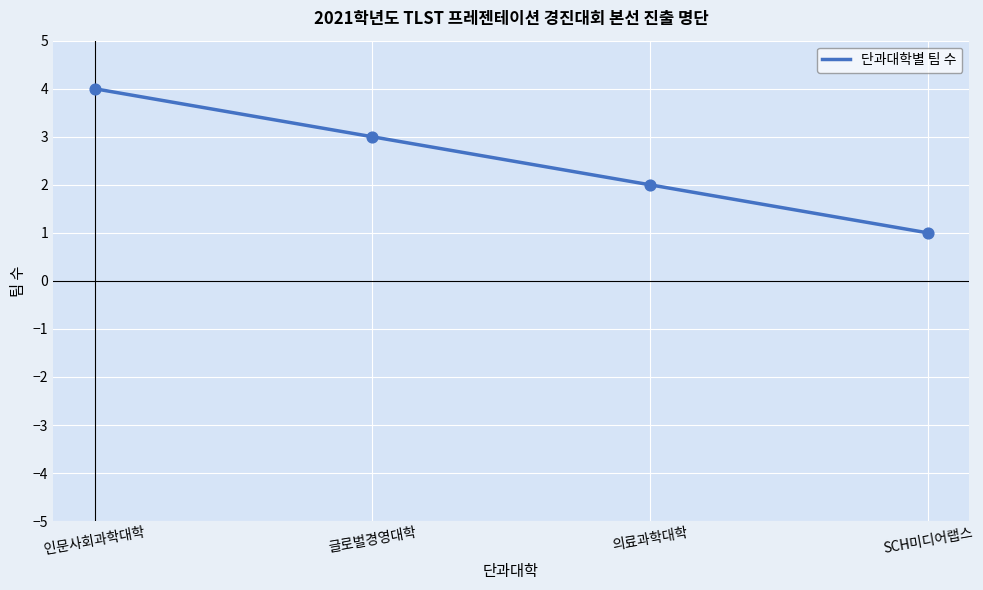

Between 의료과학대학 and 인문사회과학대학, which is larger?

인문사회과학대학